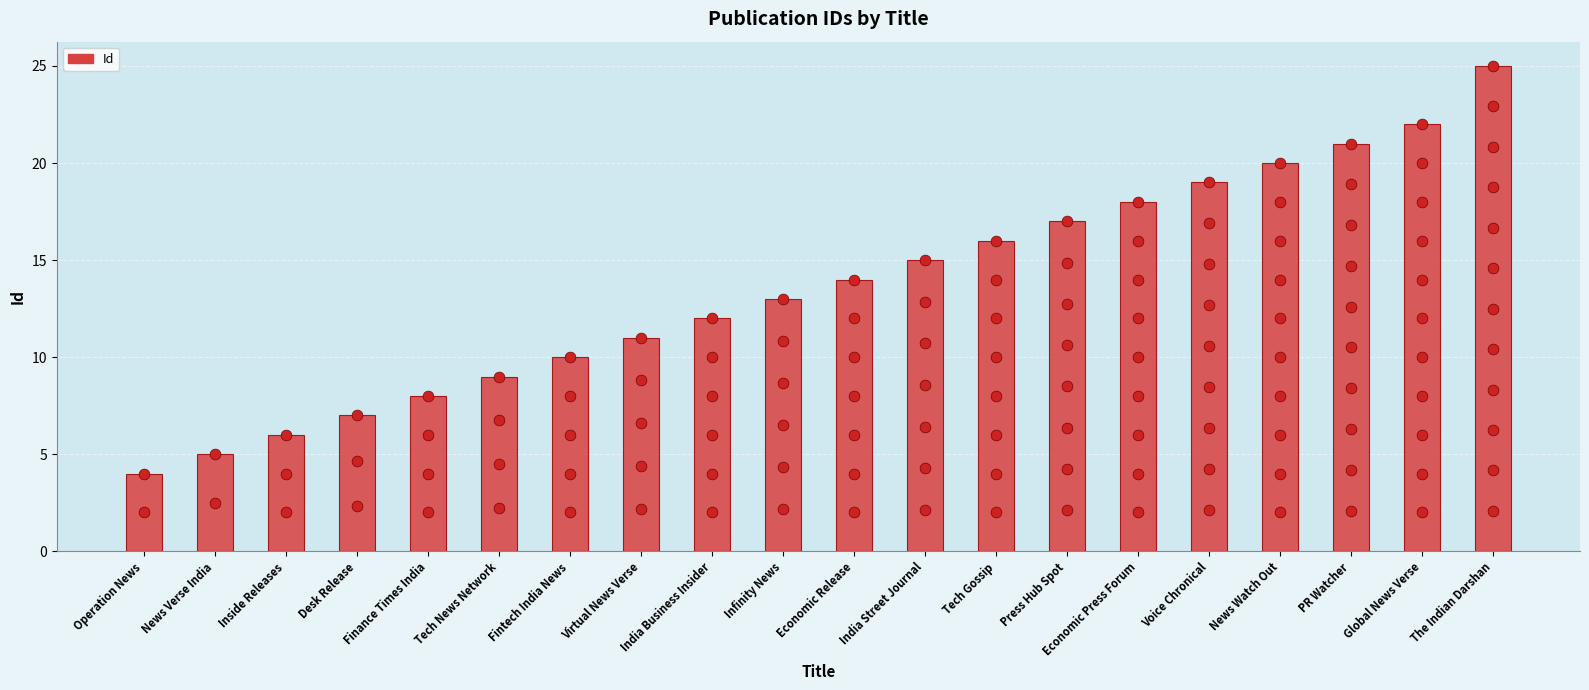

What is the change in value from Operation News to PR Watcher?

+17